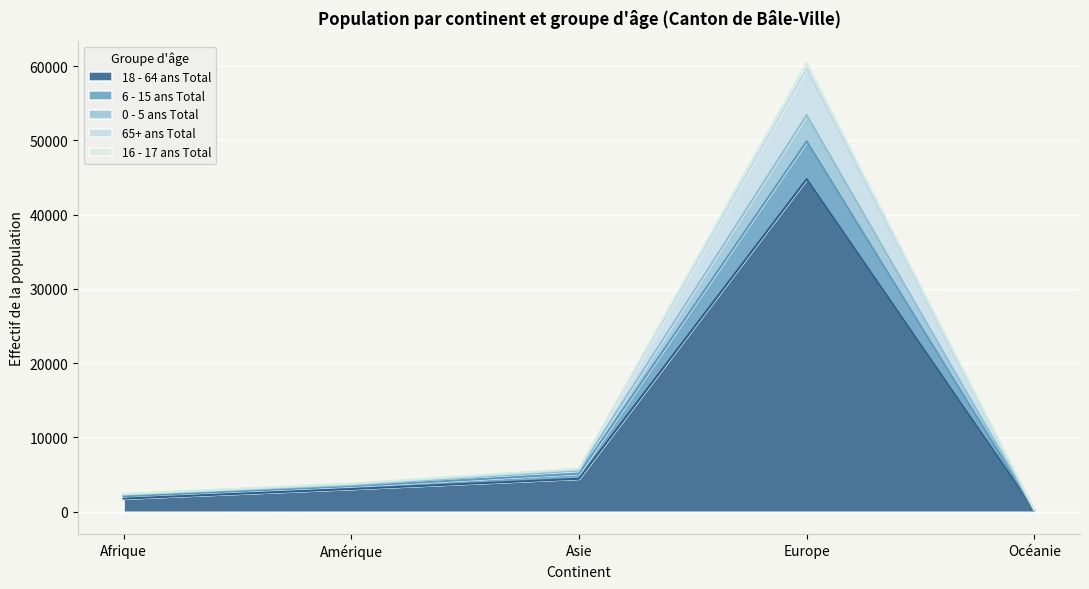

List the labels in order of 0 - 5 ans Total value, smallest first.

Océanie, Afrique, Amérique, Asie, Europe